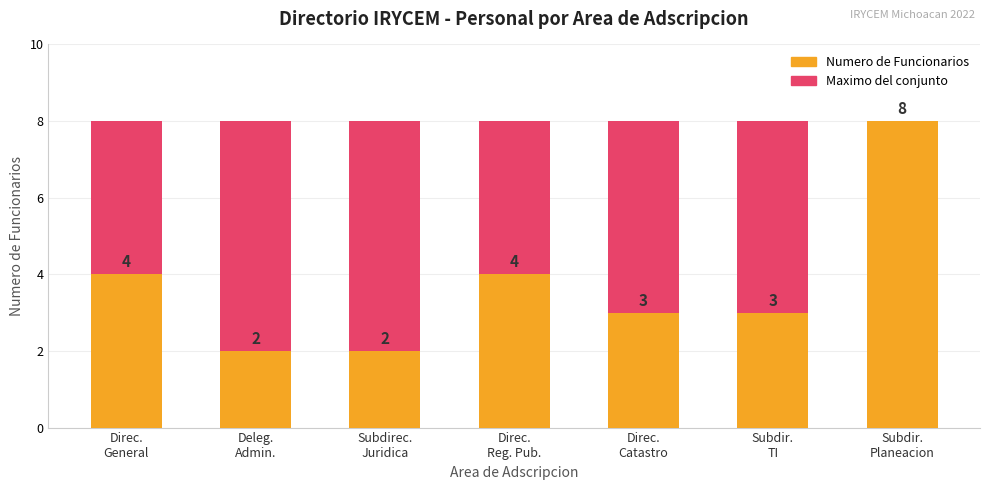

What is the total value across all series at Direc.
Catastro?

11